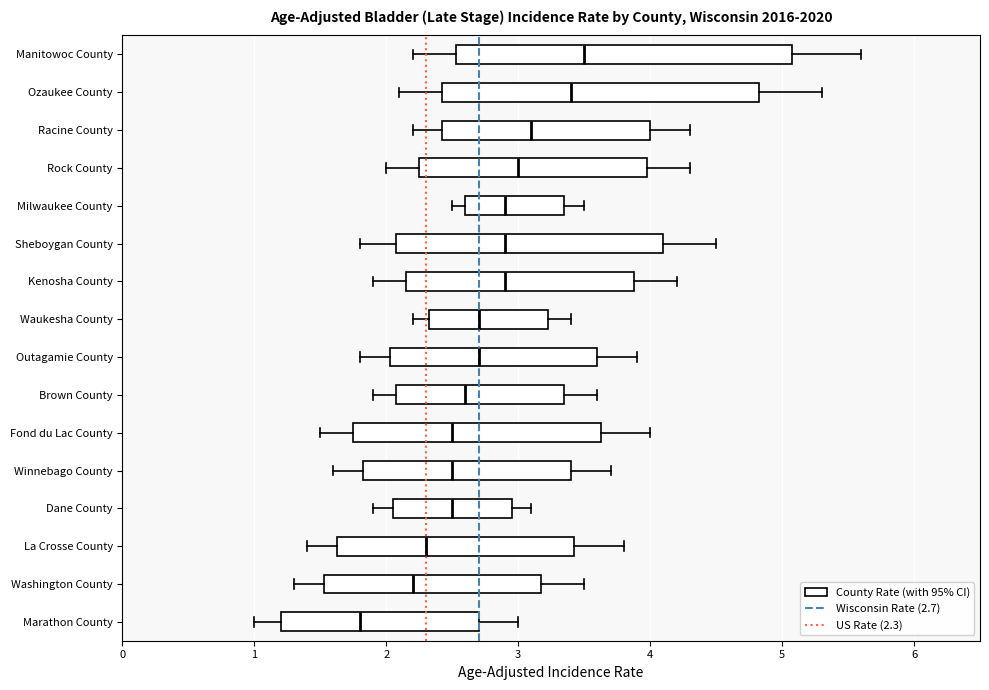

Comparing the boxes themselves (not the whiskers), which one is the widest?

Manitowoc County